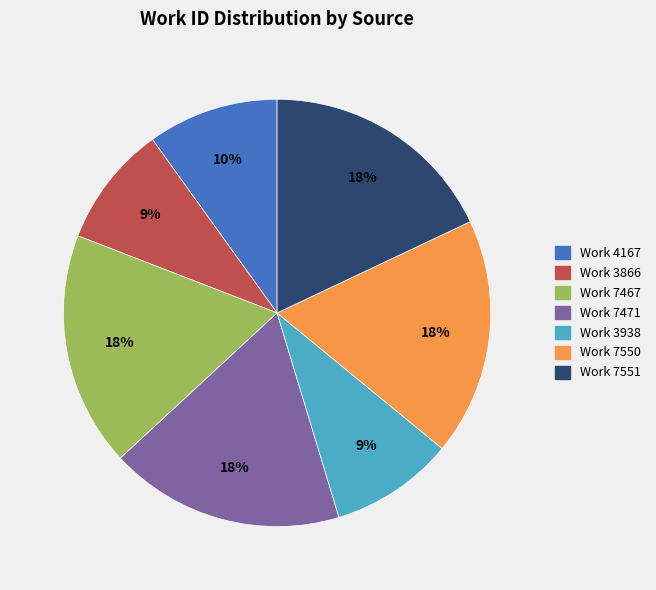

True or false: Work 7467 accounts for 10% of the total.

False